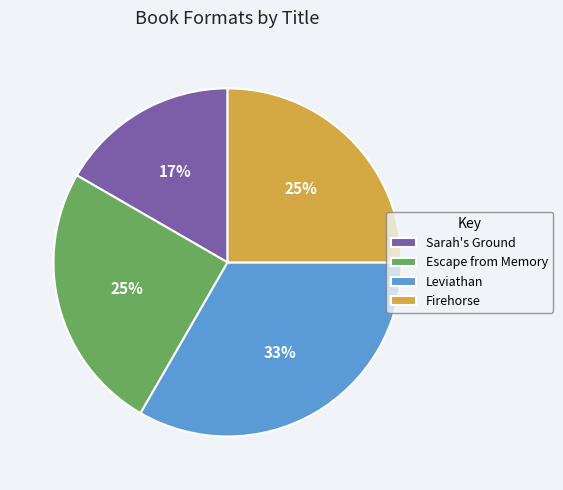

Combined, do Leviathan and Escape from Memory account for over 50%?

Yes